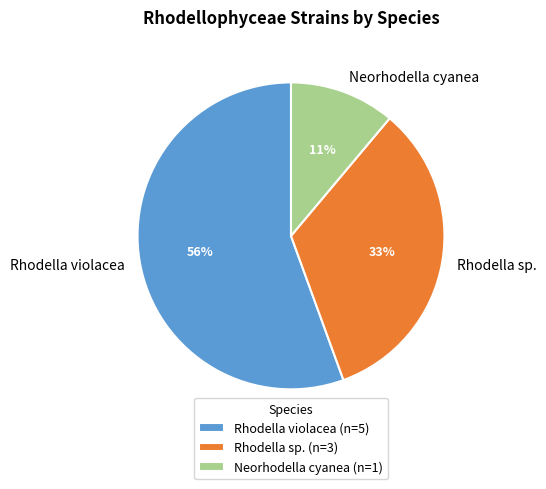

To the nearest percent, what percentage of the pie is Neorhodella cyanea?

11%